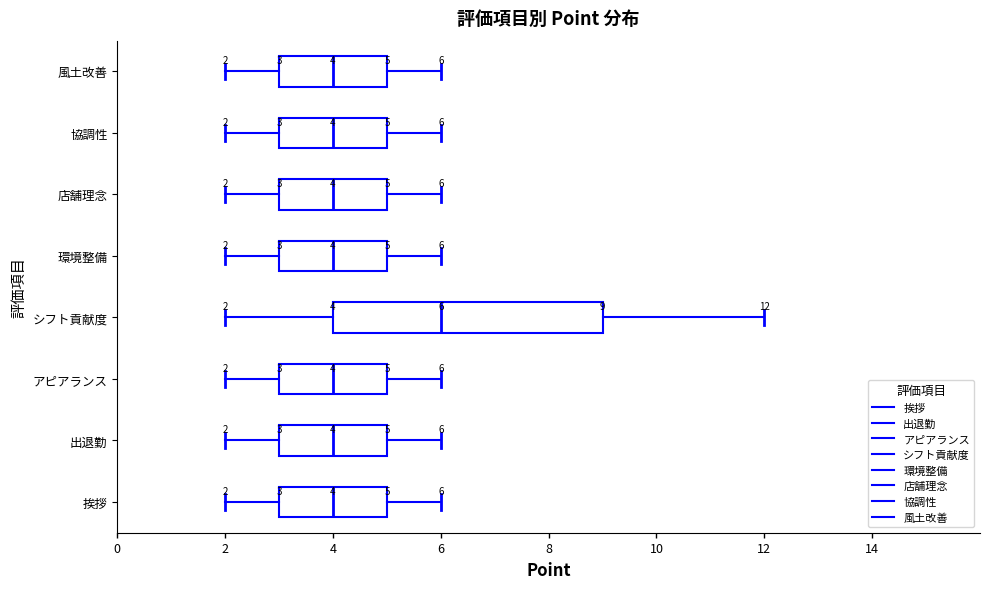

Which box is the widest, from its left edge to its right edge?

シフト貢献度